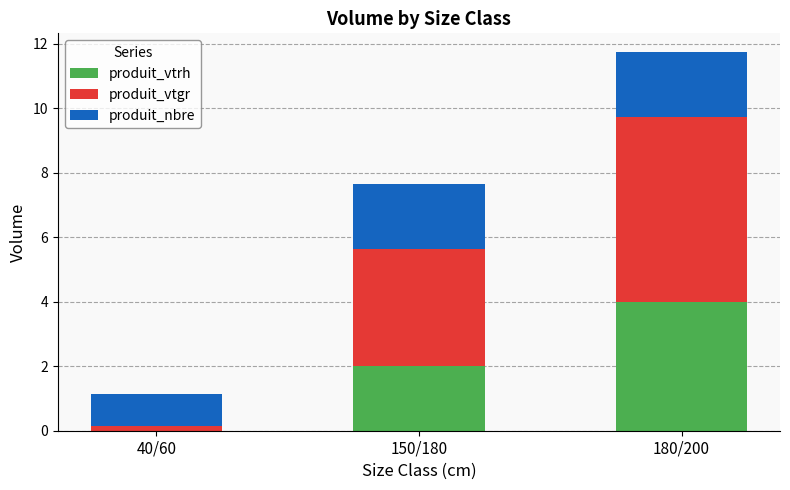

The value of produit_vtrh at 180/200 is 4.0. True or false?

True